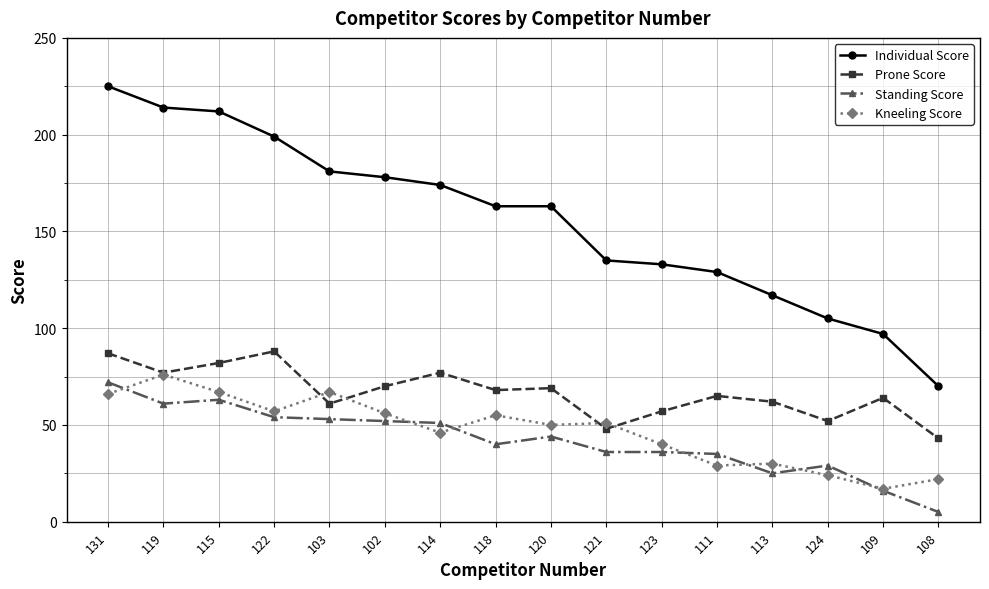

Read the Kneeling Score value at 122.

57